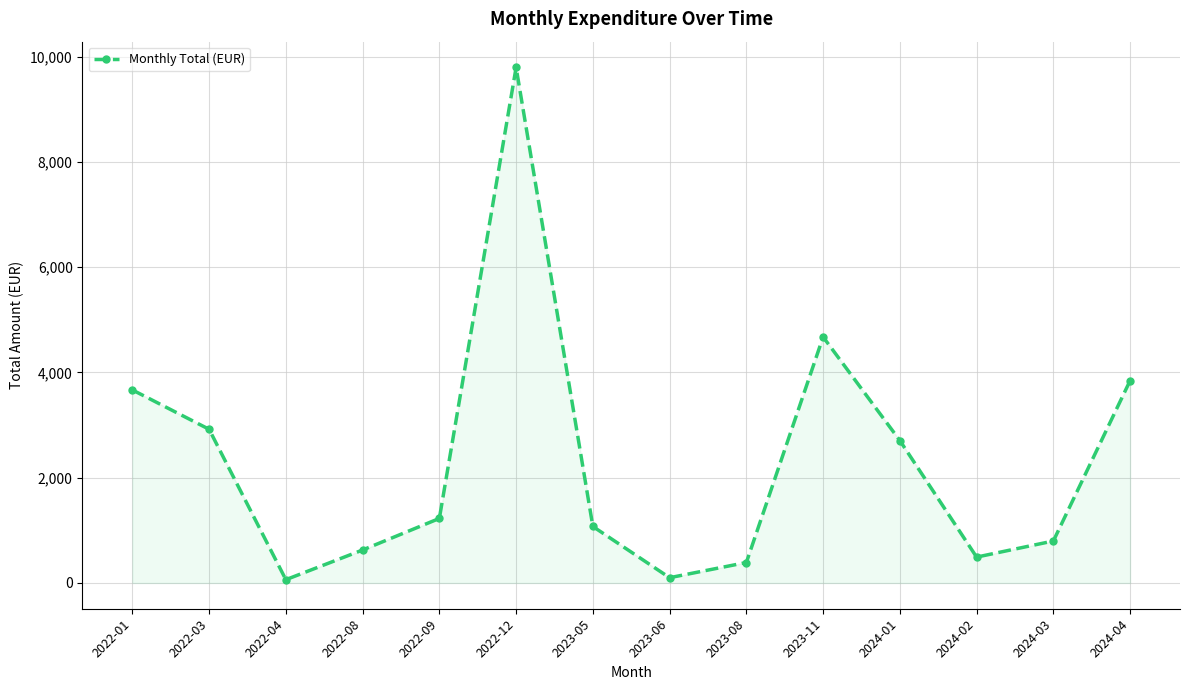

What is the value of the 12th point from the left?

491.5